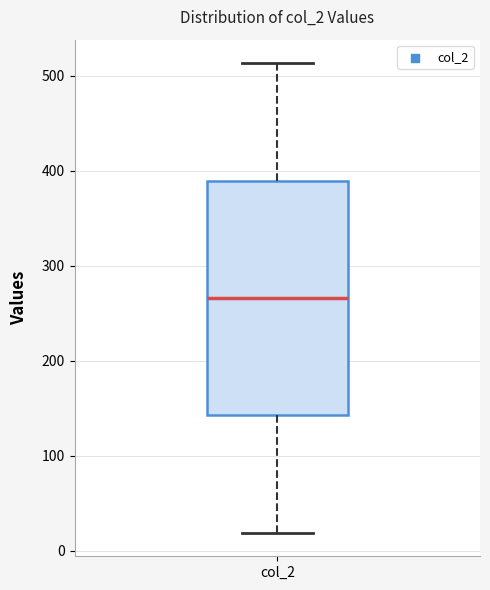

Where does the lower whisker of the box for col_2 end on the y-axis? The values are not printed on the chart, so give them approximately, as read against the axis.

20